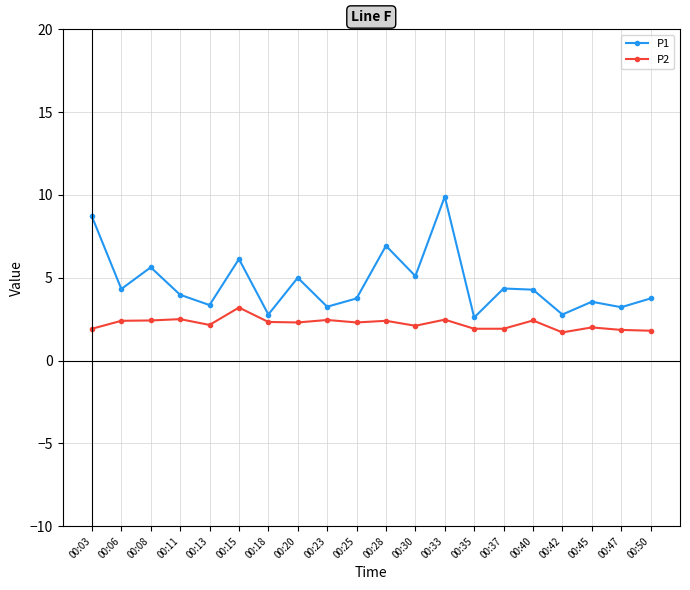

Between 00:08 and 00:35, which series saw the biggest shift?

P1